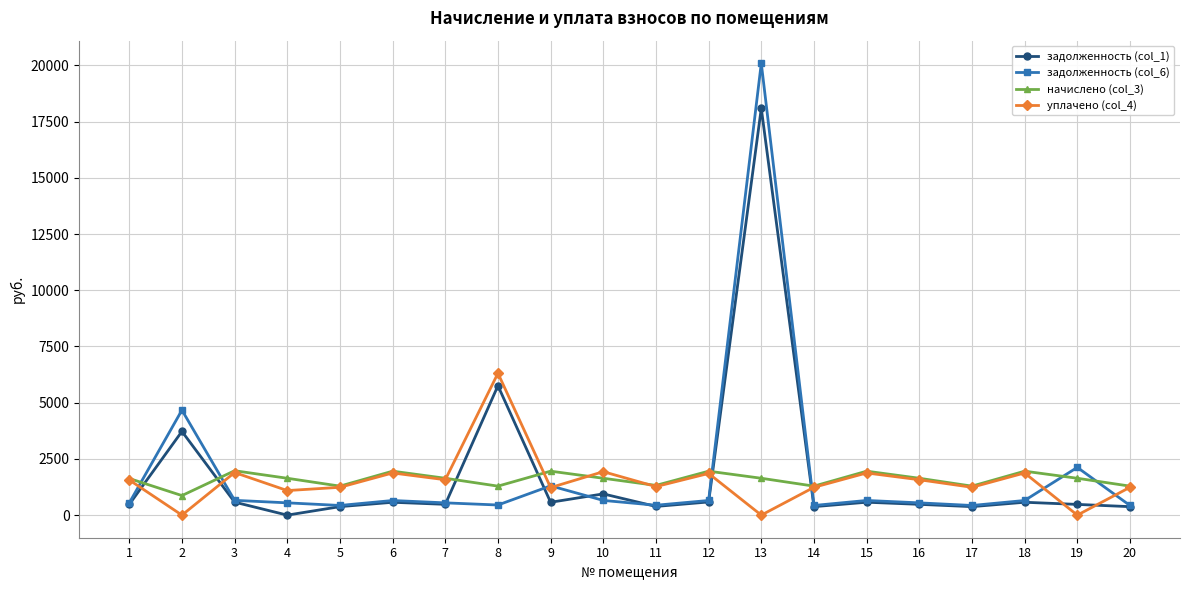

Rank the series by their maximum value, from highest to lowest.

задолженность (col_6), задолженность (col_1), уплачено (col_4), начислено (col_3)